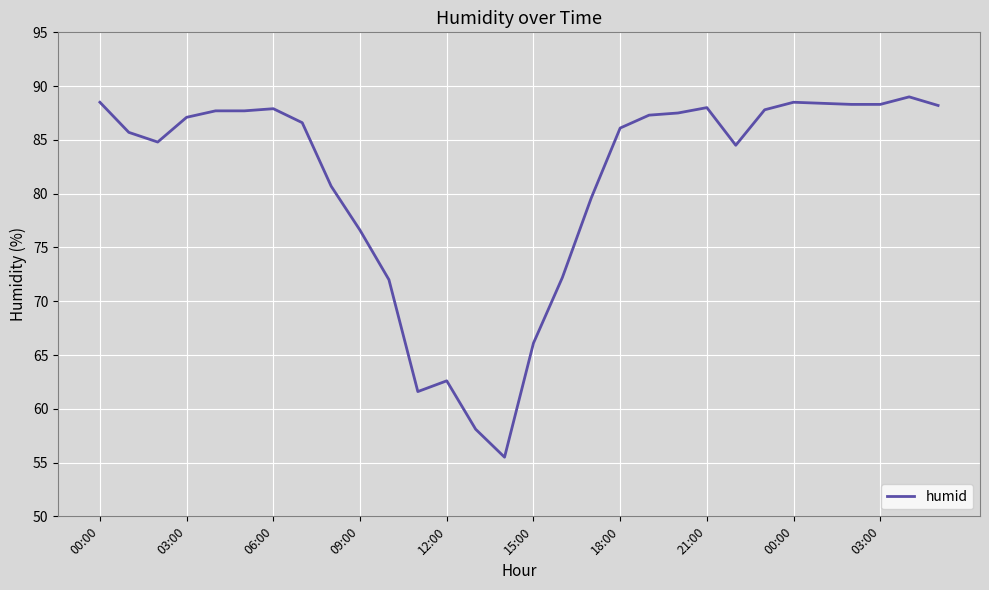

What is the difference between the maximum and minimum values?

33.5